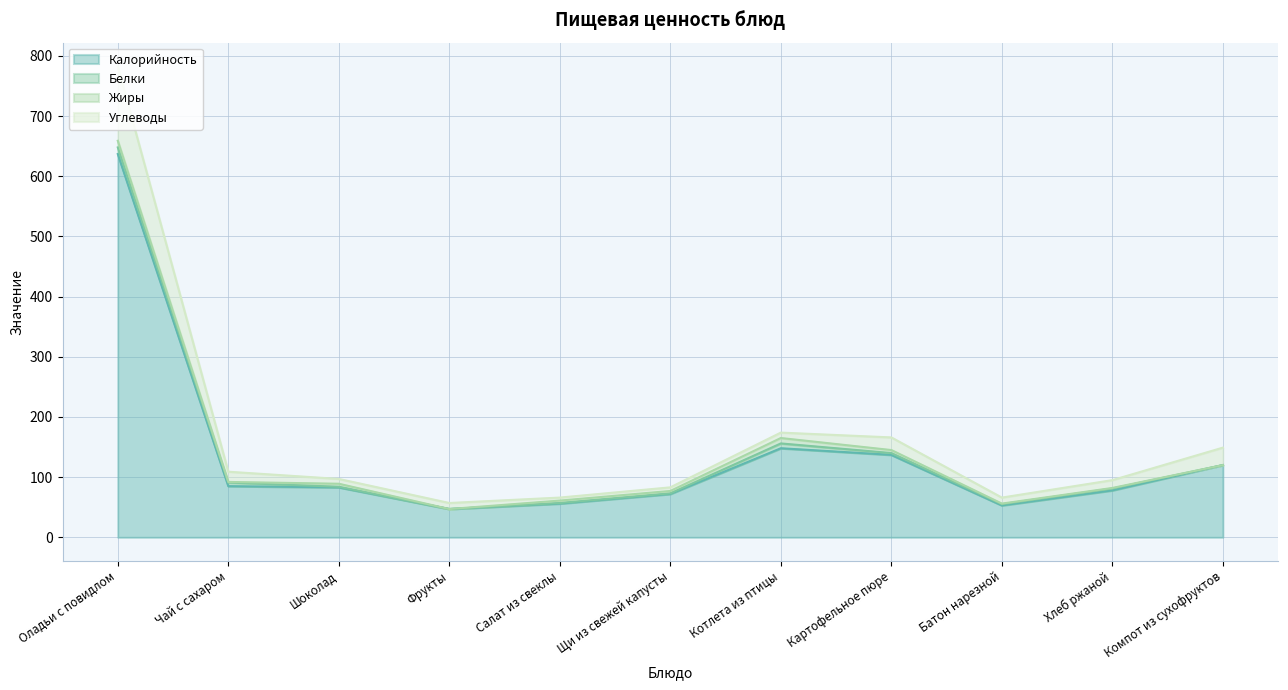

True or false: Калорийность and Углеводы intersect in this chart.

False